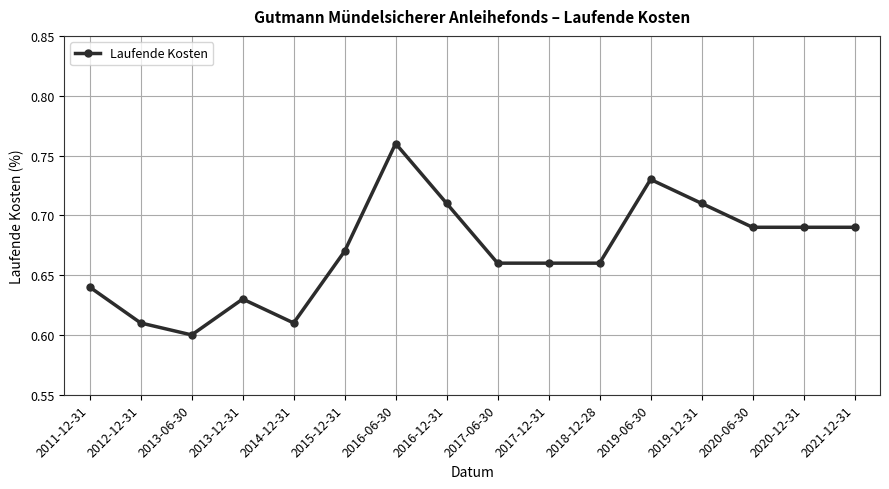

Where is the first local minimum?

2013-06-30